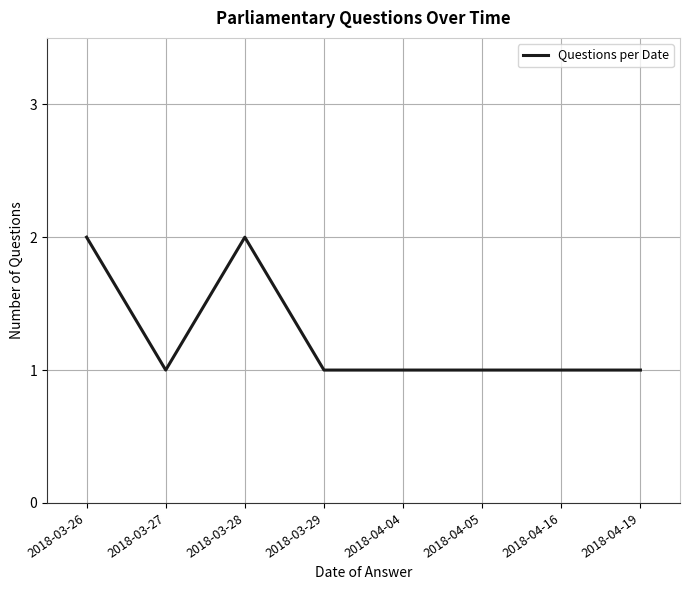

What is the greatest value displayed?

2